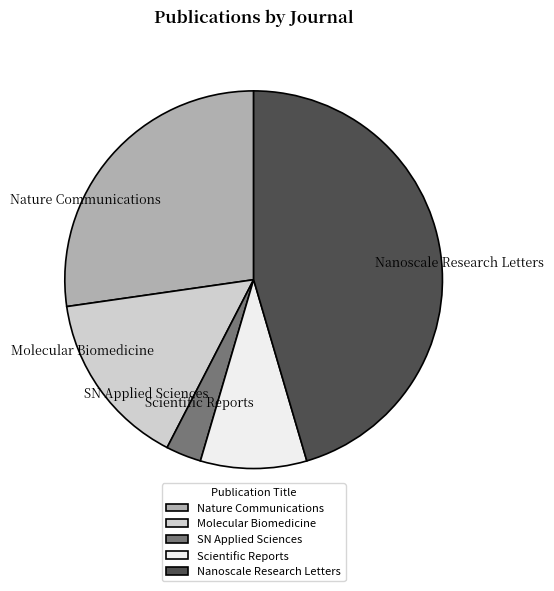

True or false: Molecular Biomedicine accounts for 15% of the total.

True